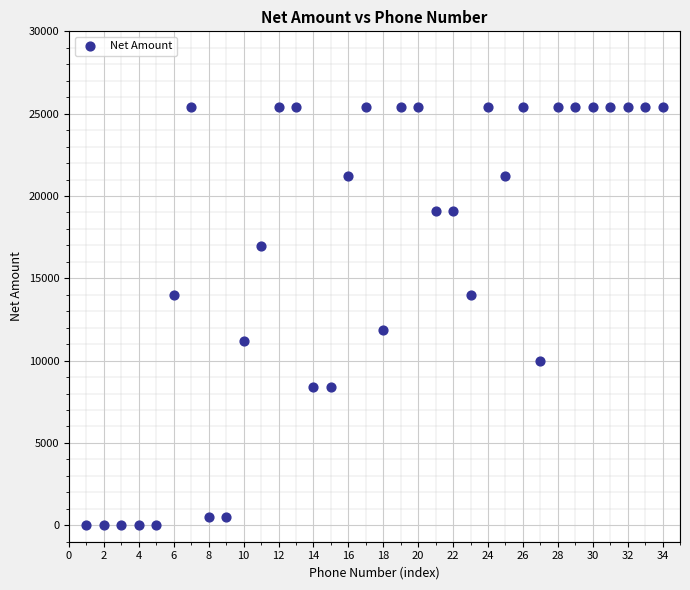

What is the range of X values (max minus min)?

33.0